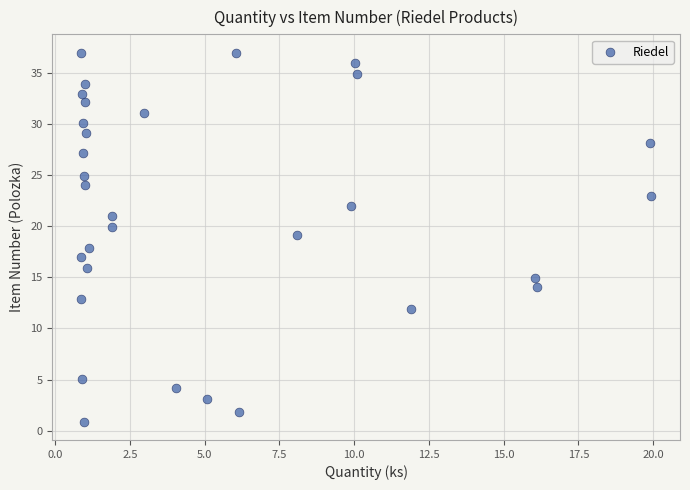

What is the range of Y values (max minus min)?

36.1